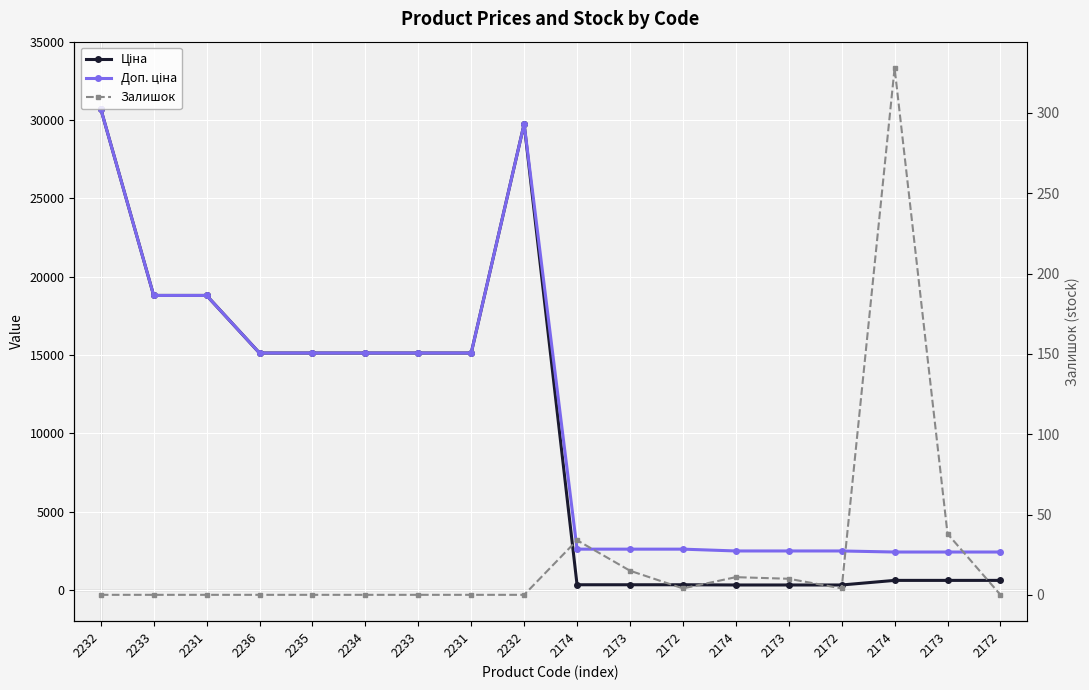

At which category does Залишок reach its first local valley?

2172